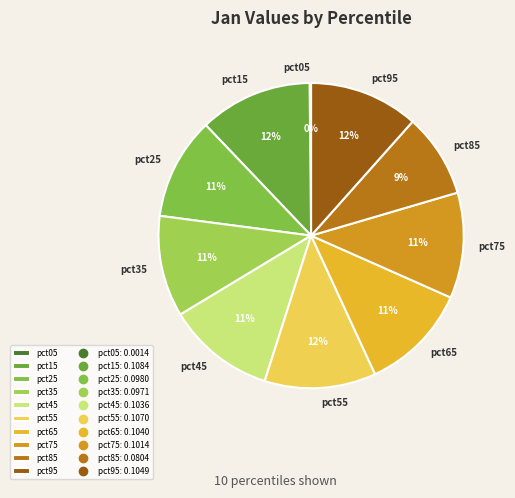

Is there a majority slice in this chart?

No